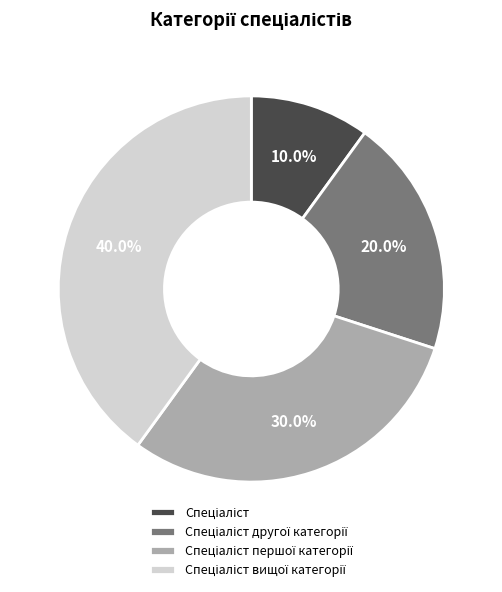

Is there any slice that represents more than half of the pie?

No